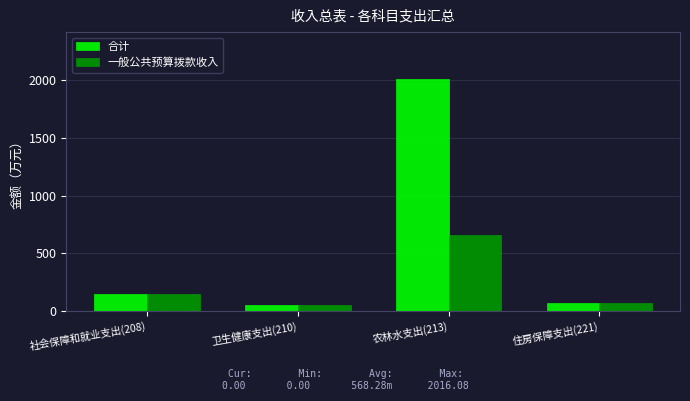

How many data points in 一般公共预算拨款收入 are above 141?

2